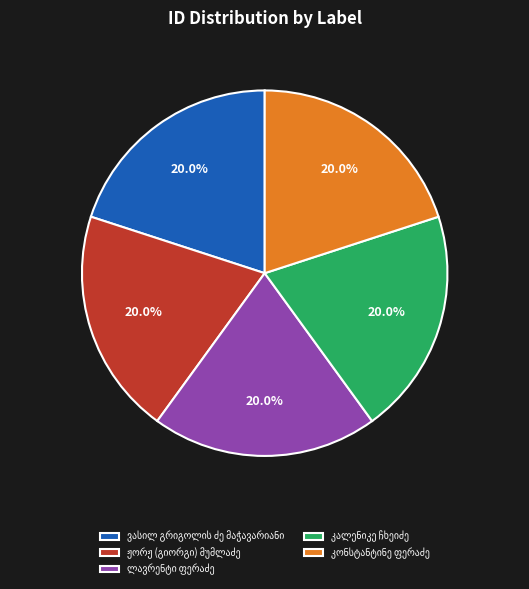

Is there any slice that represents more than half of the pie?

No